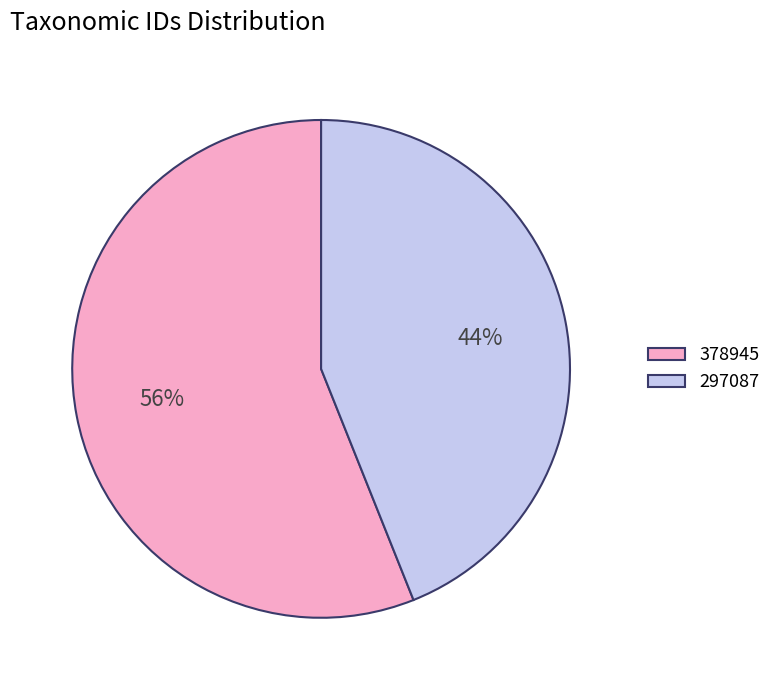

What is the smallest slice in the pie chart?

297087